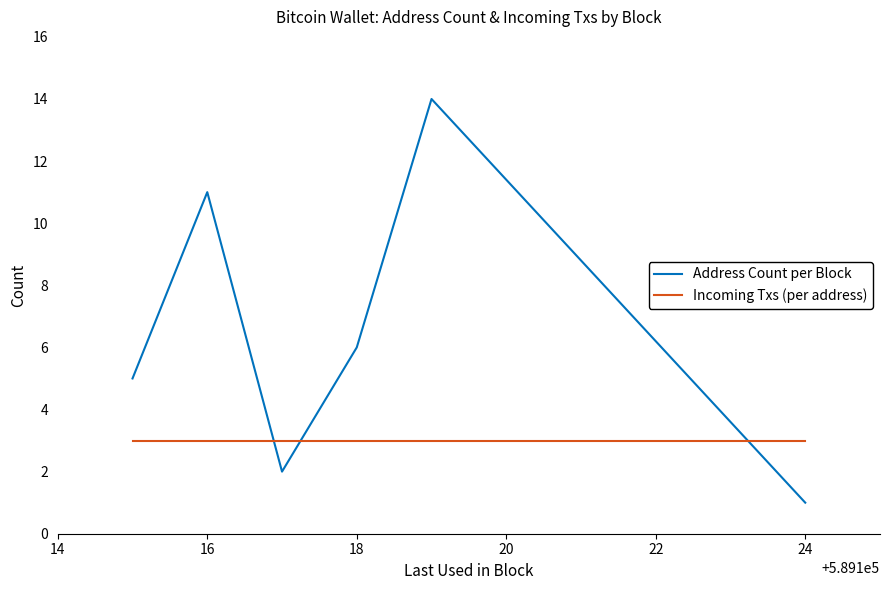

True or false: Incoming Txs (per address) and Address Count per Block intersect in this chart.

True